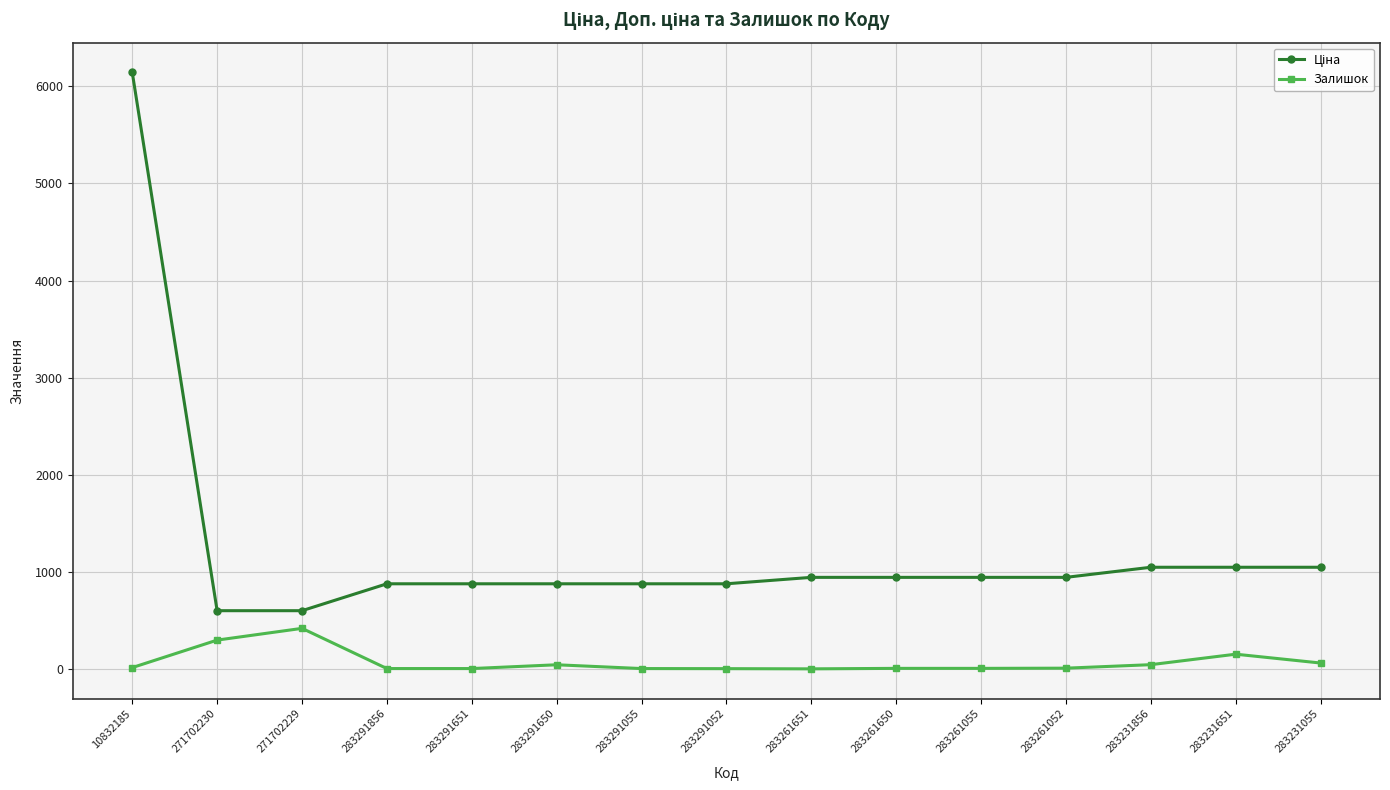

What is the difference between the maximum and minimum values in the Залишок series?

417.0